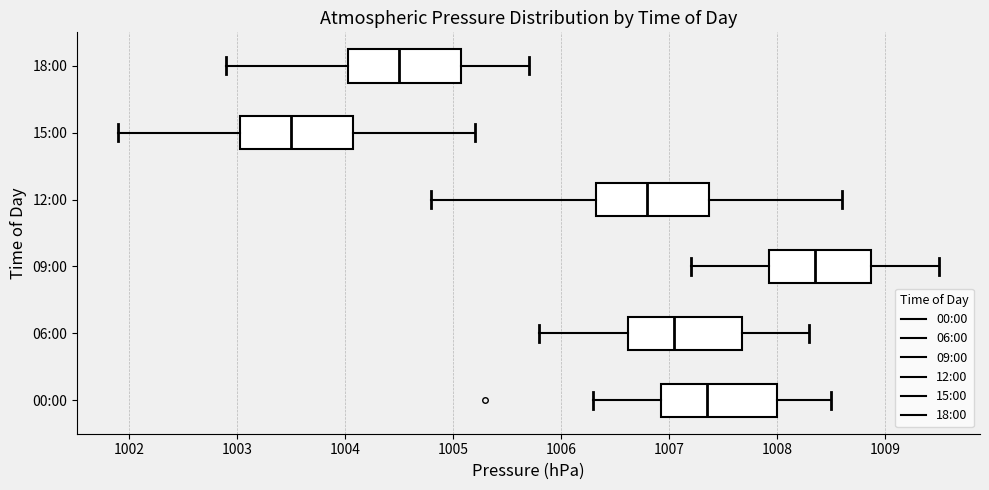

Reading bottom to top, read every box against the x-axis: the position of its median line, the range the box covers, and the ends of its whiskers. The values are not printed on the chart, so give them approximately, as read against the axis.

00:00: median 1007.4, box 1006.9 to 1008.0, whiskers 1006.3 to 1008.5
06:00: median 1007.1, box 1006.6 to 1007.7, whiskers 1005.8 to 1008.3
09:00: median 1008.4, box 1007.9 to 1008.9, whiskers 1007.2 to 1009.5
12:00: median 1006.8, box 1006.3 to 1007.4, whiskers 1004.8 to 1008.6
15:00: median 1003.5, box 1003.0 to 1004.1, whiskers 1001.9 to 1005.2
18:00: median 1004.5, box 1004.0 to 1005.1, whiskers 1002.9 to 1005.7